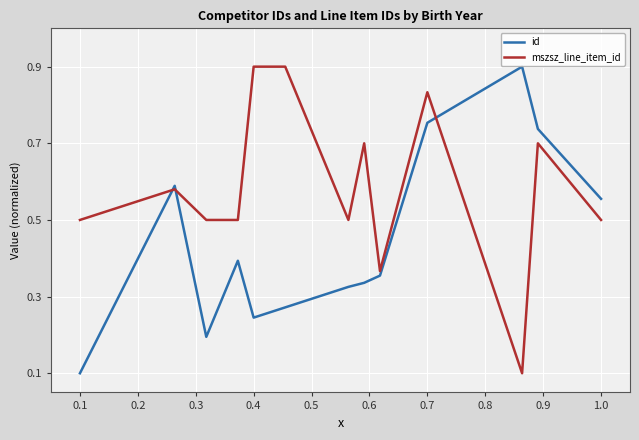

What is the sum of all id values?

5.8